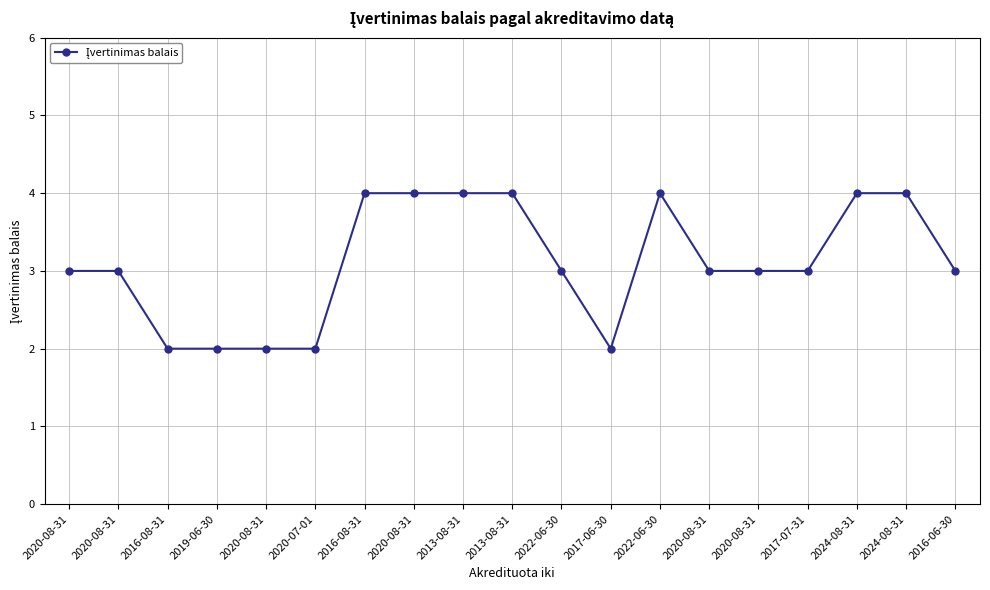

What is the sum of the values at 2016-08-31 and 2020-08-31?

8